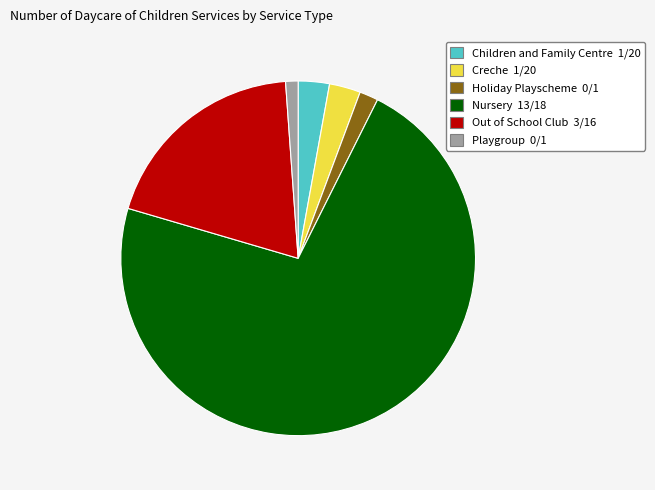

Does any single category account for the majority?

Yes